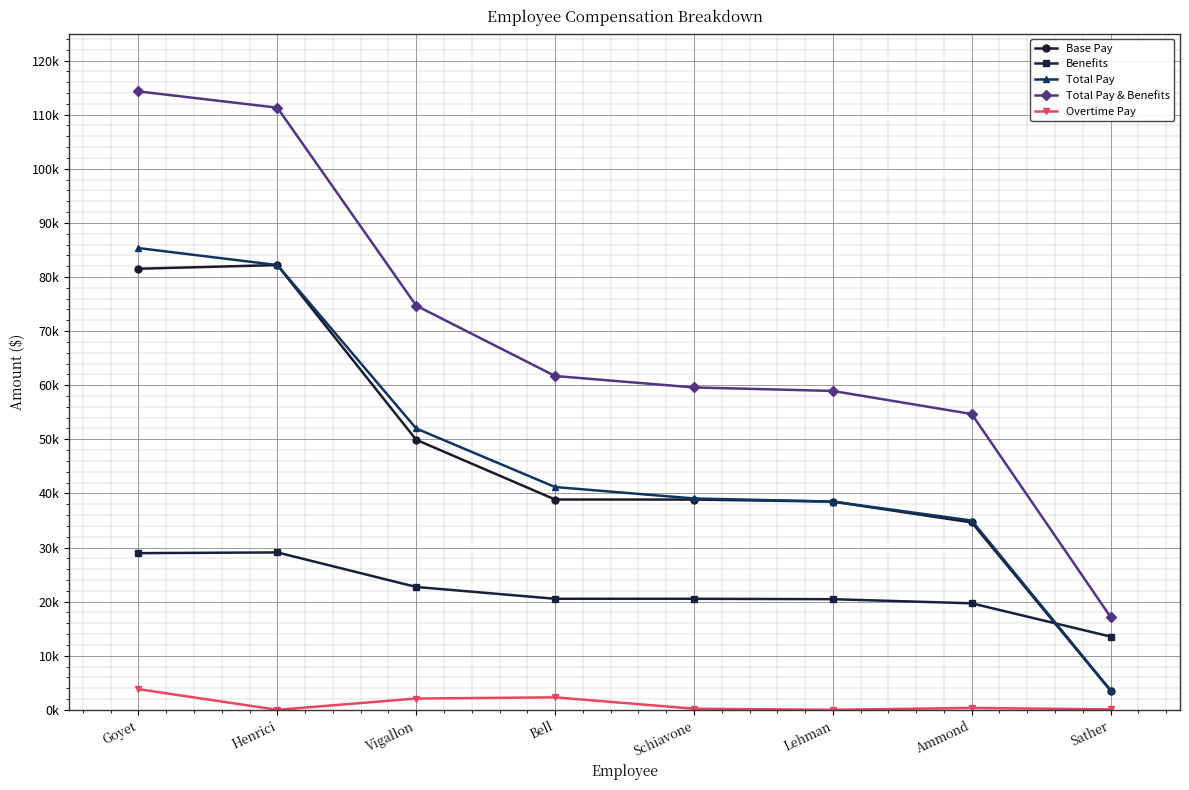

What are all the series names shown in the legend?

Base Pay, Benefits, Total Pay, Total Pay & Benefits, Overtime Pay